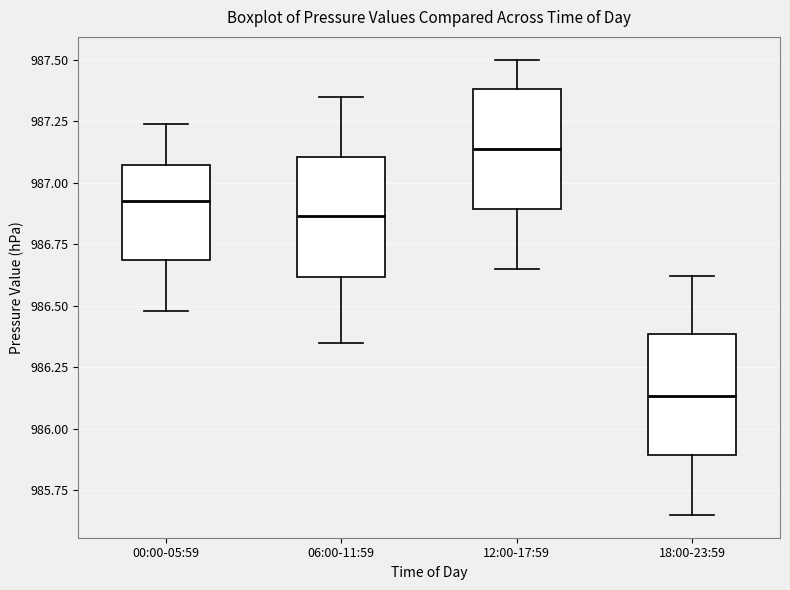

Which box's median line is the highest?

12:00-17:59